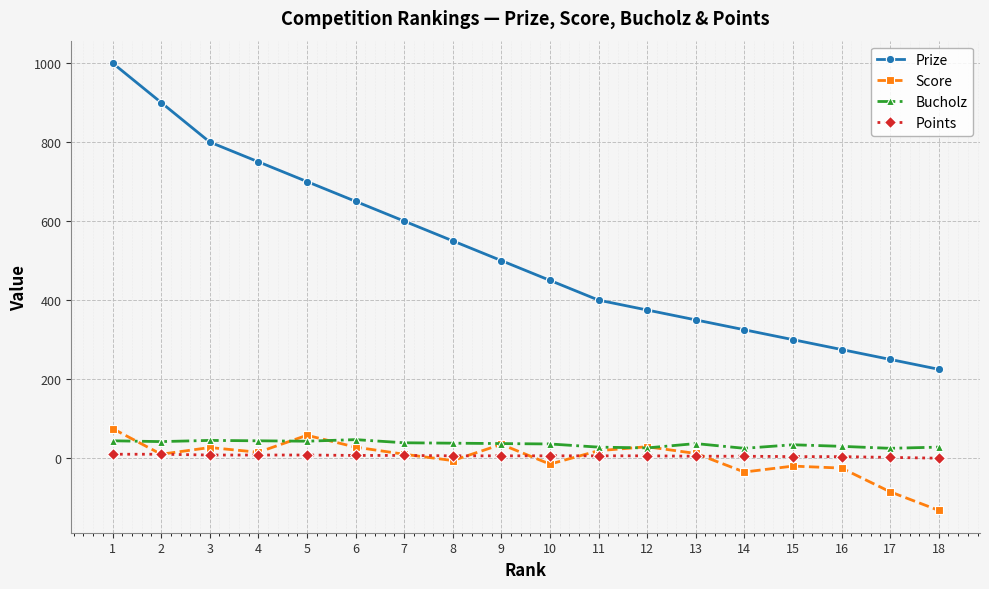

What is the value of the Bucholz point at the 18th from the left?

28